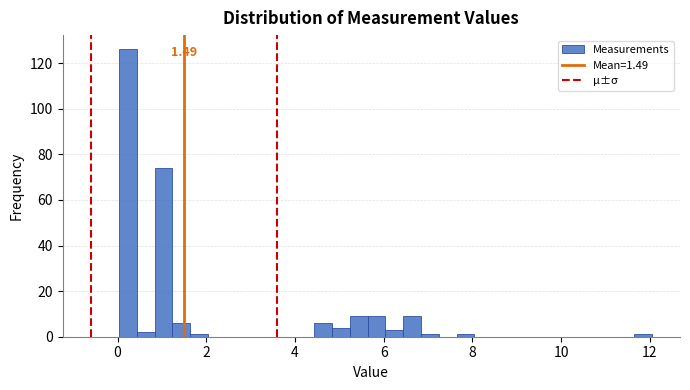

Around what value on the x-axis is the tallest bar? Give the approximate position of its centre, as read against the axis.

0.2